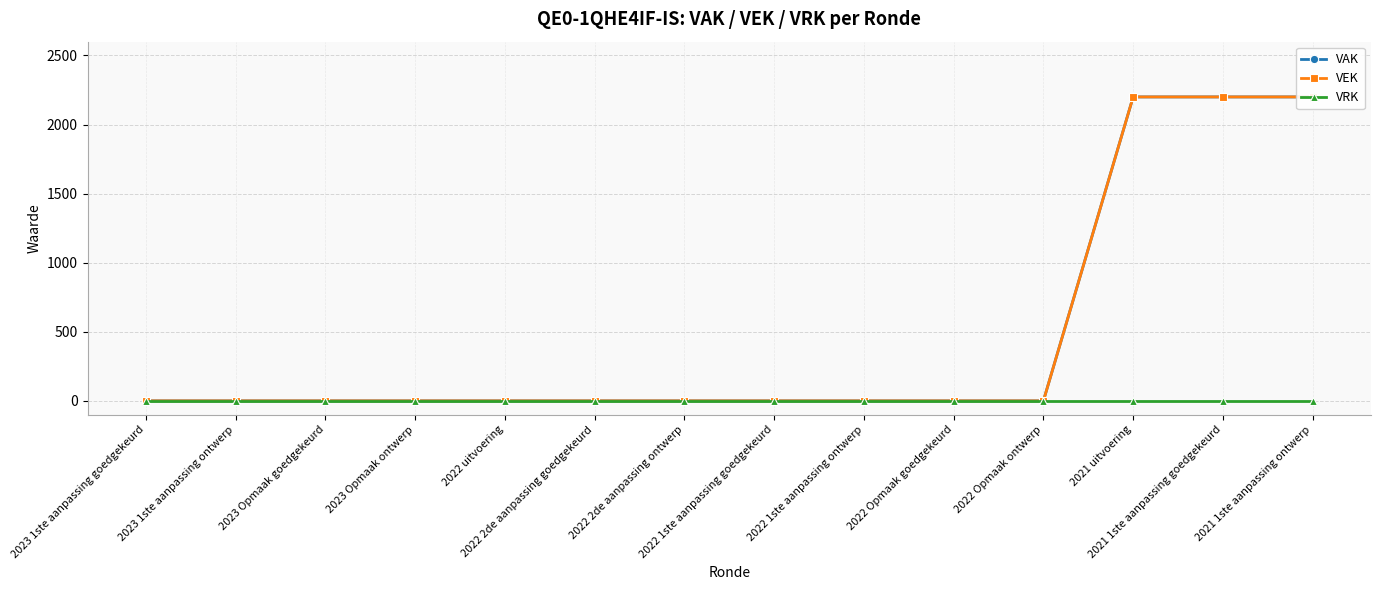

At which label is VAK closest to 1100?

2023 1ste aanpassing goedgekeurd